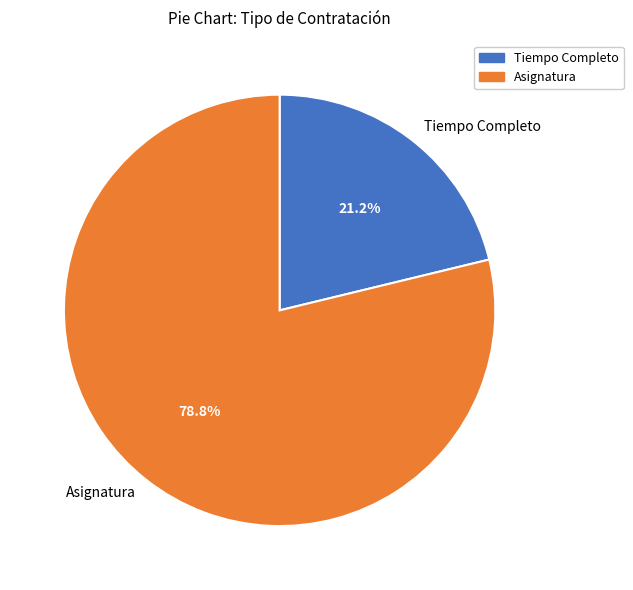

How much of the chart is everything except Tiempo Completo?

78.8%